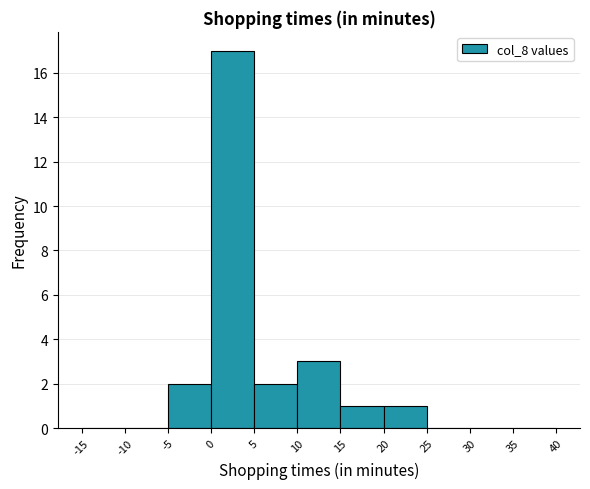

Reading left to right, list every bar in this chart as the range it spans on the x-axis followed by its height. The values are not printed on the chart, so give them approximately, as read against the axis.

-15 to -10: 0
-10 to -5: 0
-5 to 0: 2
0 to 5: 17
5 to 10: 2
10 to 15: 3
15 to 20: 1
20 to 25: 1
25 to 30: 0
30 to 35: 0
35 to 40: 0